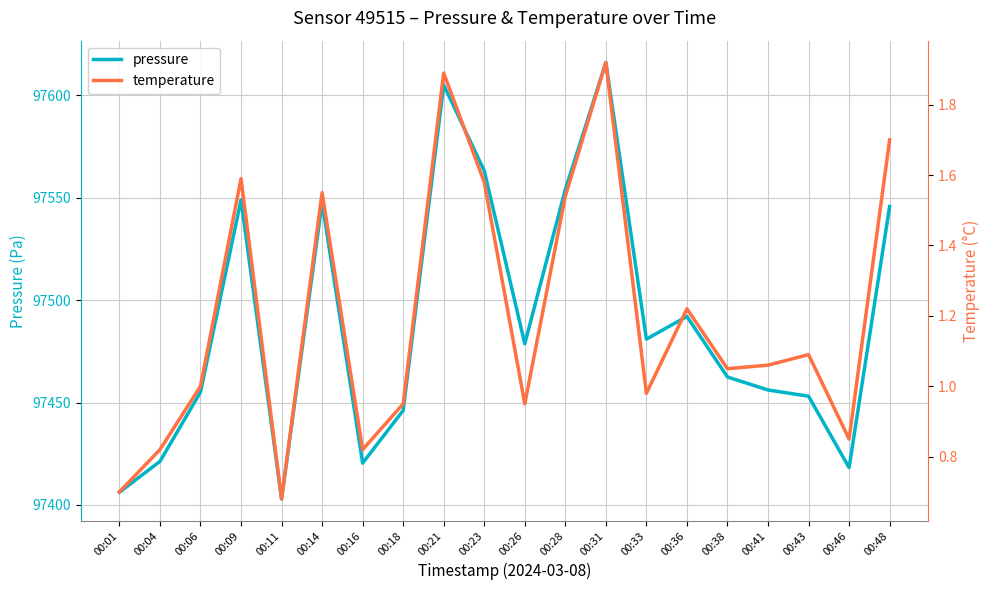

Where is pressure nearest to the value 97509?

00:36